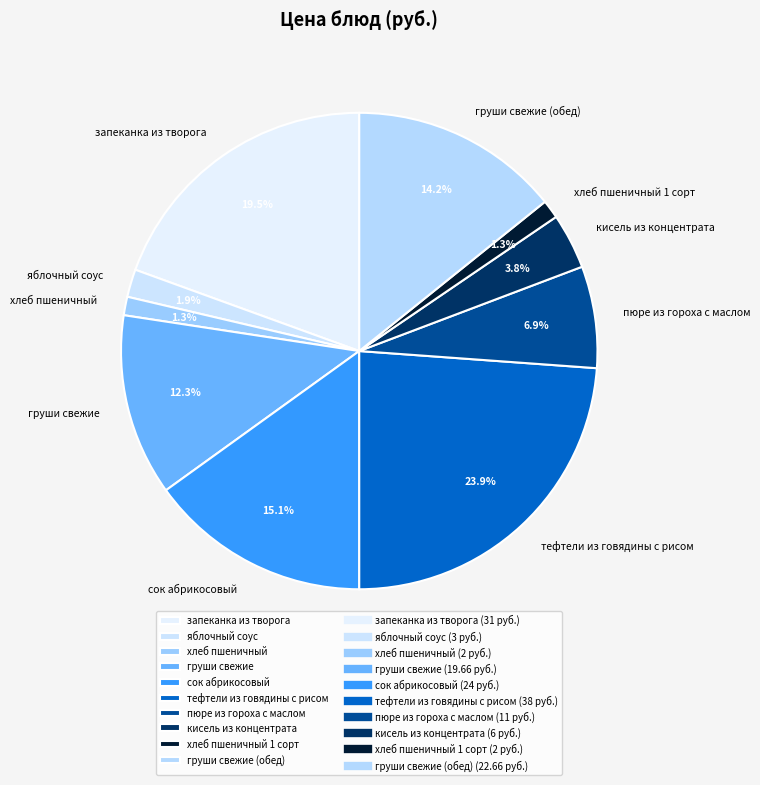

Is there any slice that represents more than half of the pie?

No